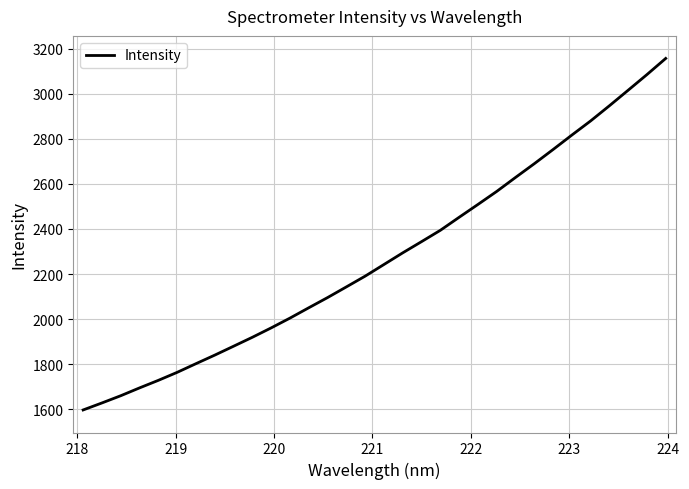

True or false: the data has more than 1 interior local peaks.

False